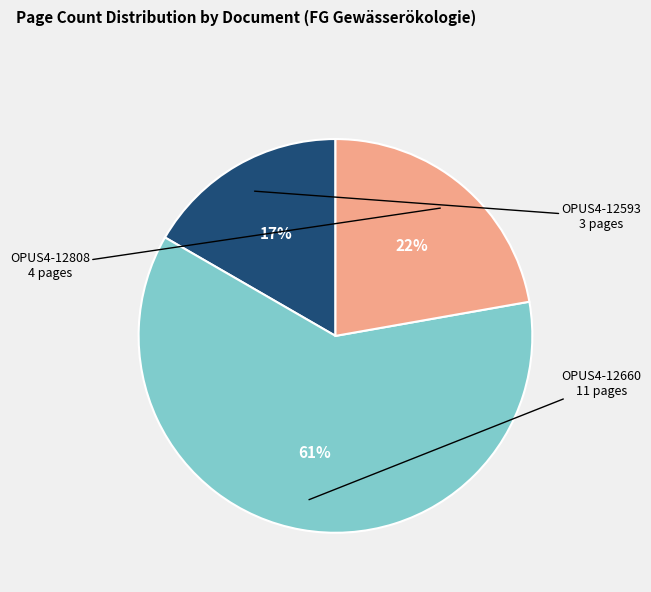

Is there any slice that represents more than half of the pie?

Yes